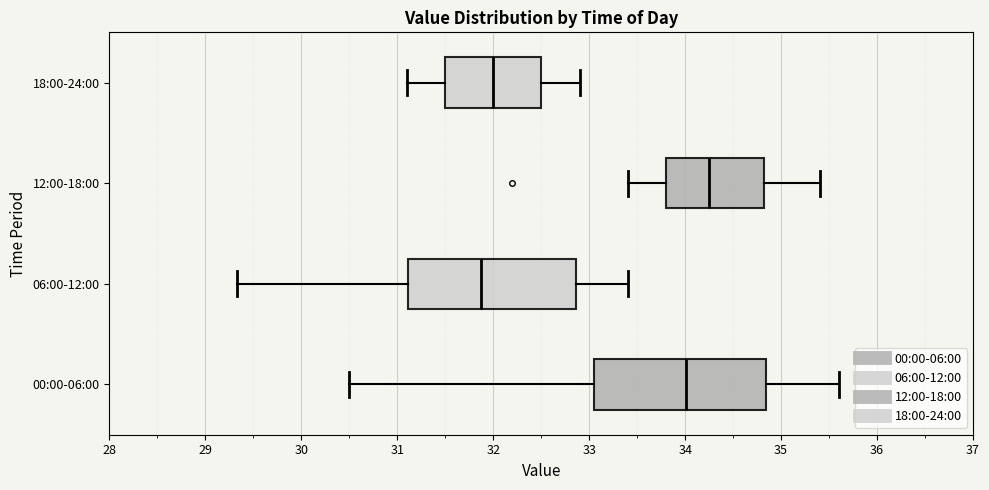

Reading bottom to top, read every box against the x-axis: the position of its median line, the range the box covers, and the ends of its whiskers. The values are not printed on the chart, so give them approximately, as read against the axis.

00:00-06:00: median 34.0, box 33.1 to 34.8, whiskers 30.5 to 35.6
06:00-12:00: median 31.9, box 31.1 to 32.9, whiskers 29.3 to 33.4
12:00-18:00: median 34.3, box 33.8 to 34.8, whiskers 33.4 to 35.4
18:00-24:00: median 32.0, box 31.5 to 32.5, whiskers 31.1 to 32.9